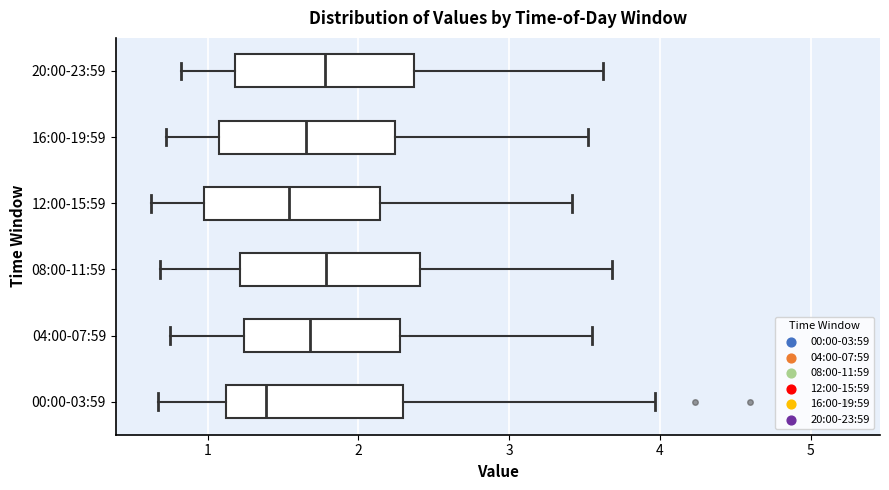

Where is the right edge of the box for 04:00-07:59 on the x-axis? The values are not printed on the chart, so give them approximately, as read against the axis.

2.3